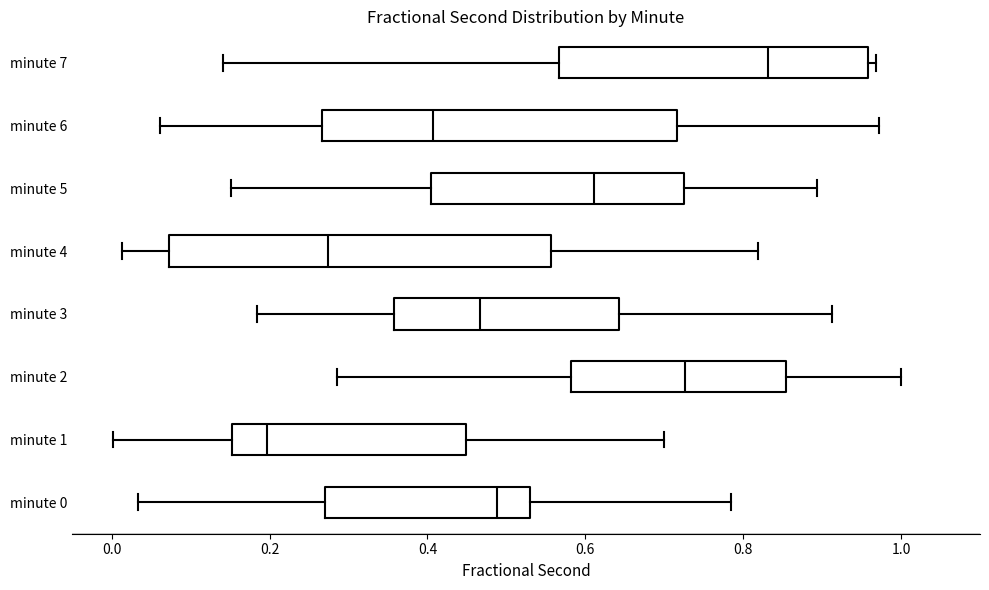

Comparing the boxes themselves (not the whiskers), which one is the widest?

minute 4